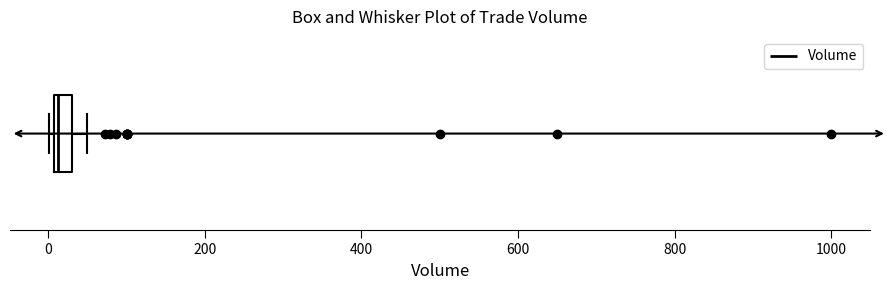

Where is the right edge of the box on the x-axis? The values are not printed on the chart, so give them approximately, as read against the axis.

40